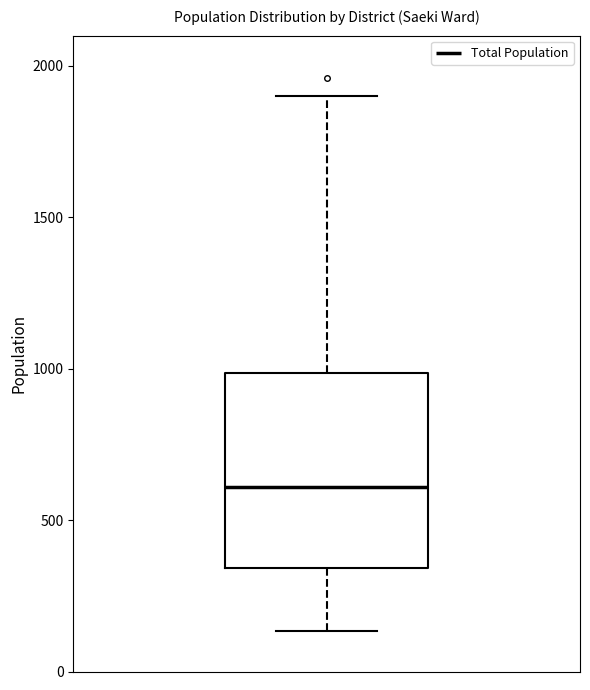

Transcribe this box plot: give where the median line is, the range the box spans, and where the two whiskers end, as read against the y-axis. The values are not printed on the chart, so give them approximately, as read against the axis.

median 600, box 350 to 1000, whiskers 150 to 1900